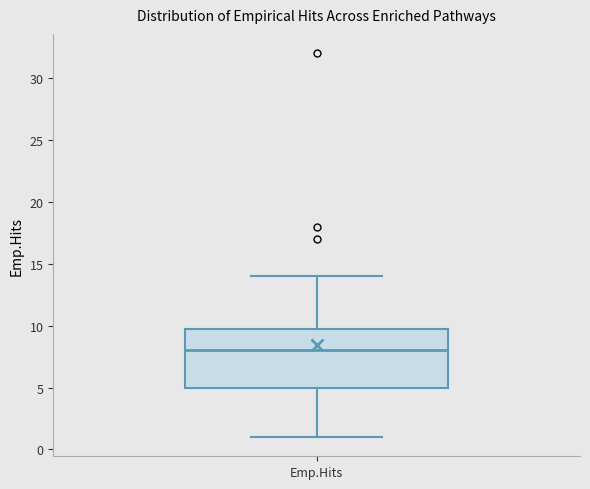

Transcribe this box plot: give where the median line is, the range the box spans, and where the two whiskers end, as read against the y-axis. The values are not printed on the chart, so give them approximately, as read against the axis.

median 8, box 5 to 10, whiskers 1 to 14